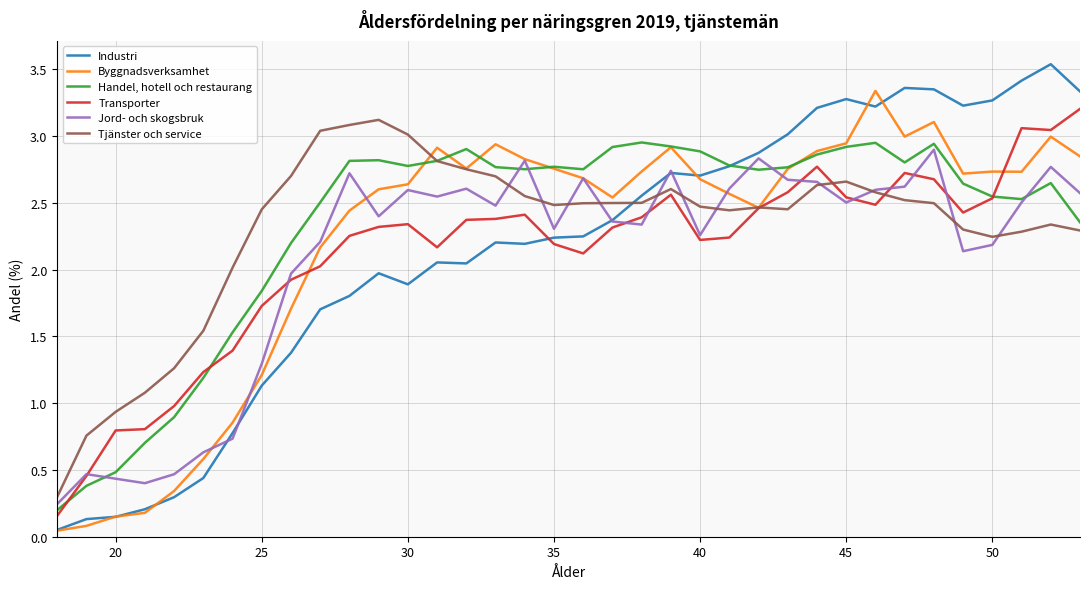

At how many categories does at least one series exceed 1?

33